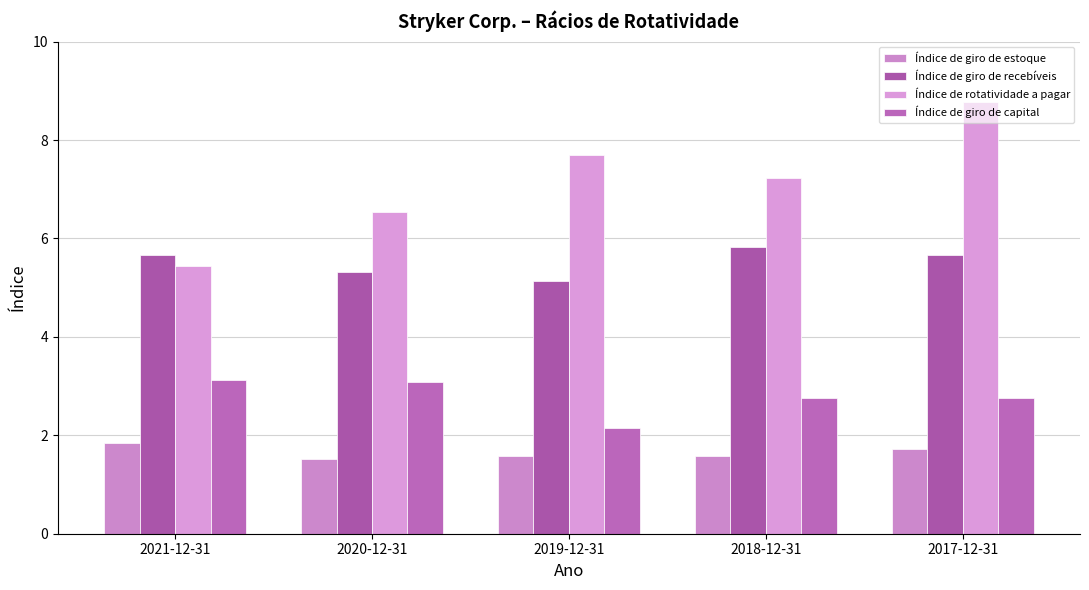

What position from the left is 2018-12-31?

4